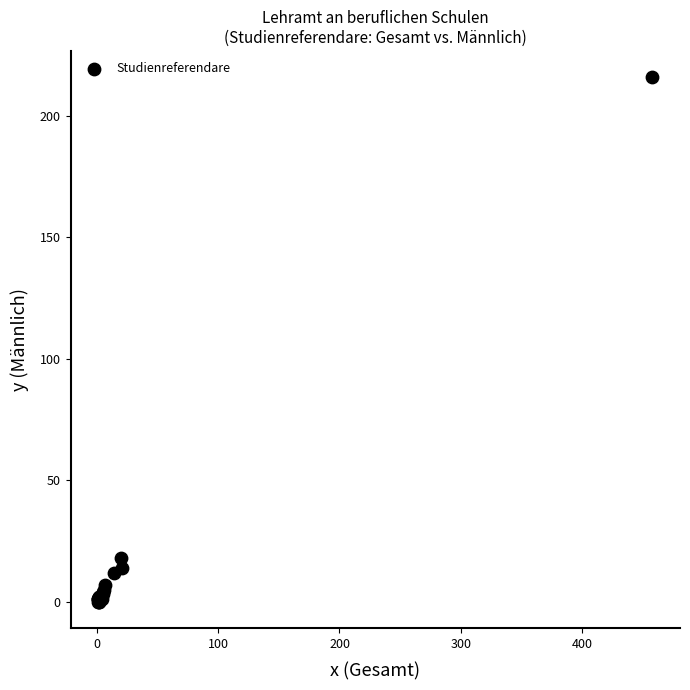

What Y value in the scatter plot is closest to 108?

18